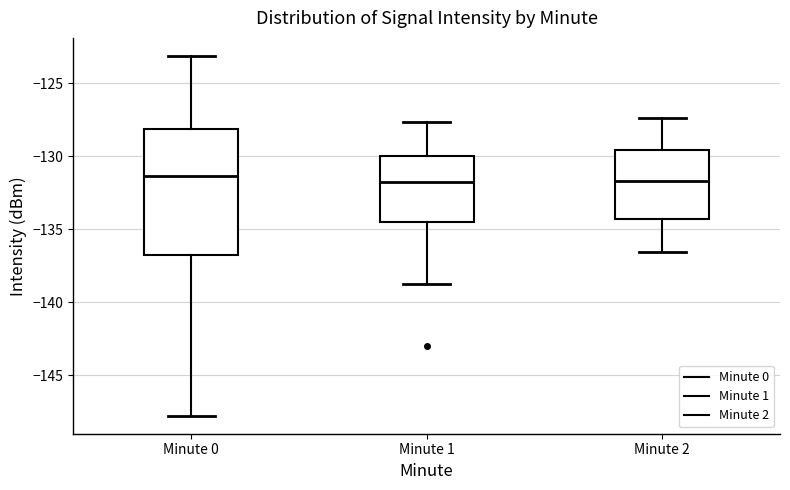

Where does the lower whisker of the box for Minute 2 end on the y-axis? The values are not printed on the chart, so give them approximately, as read against the axis.

-136.5